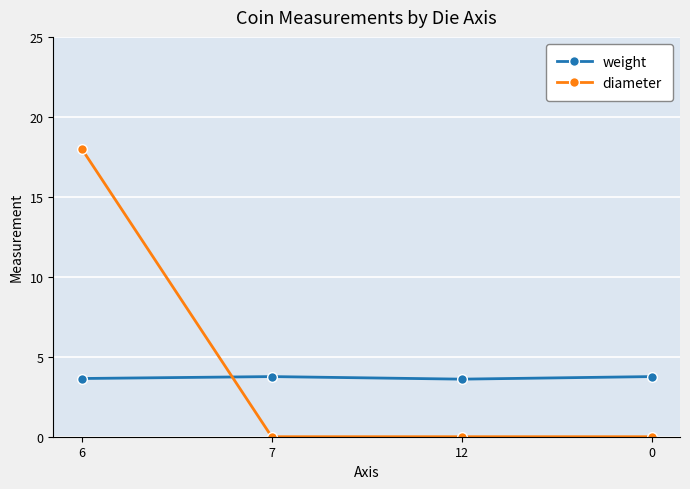

Reading left to right, transcribe all the data shown in this chart.

weight: 3.6	3.8	3.6	3.8
diameter: 18.0	0.0	0.0	0.0